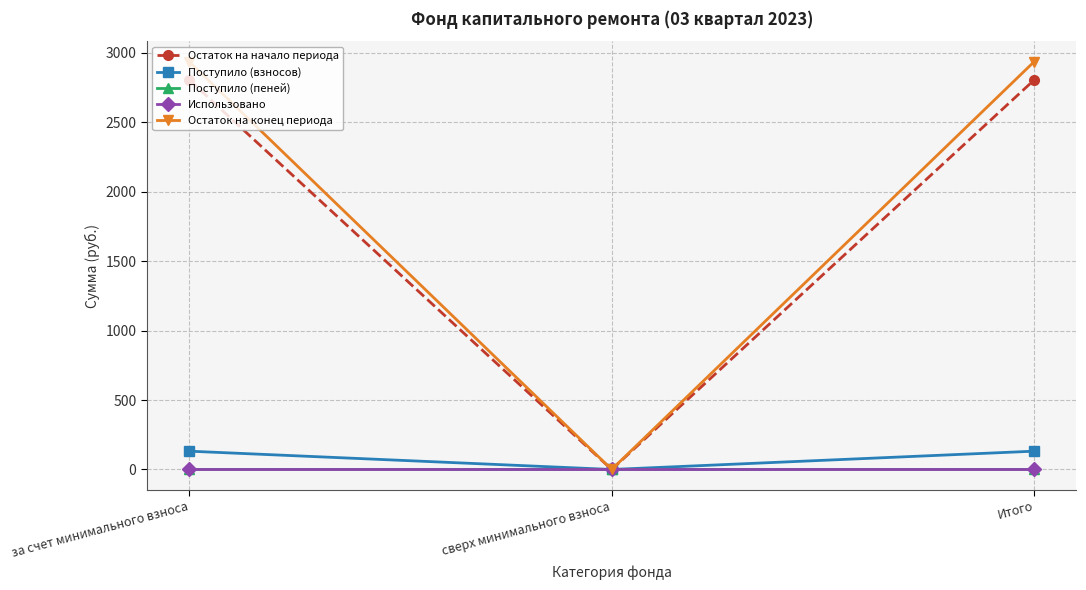

What is the total value across all series at Итого?

5872.3